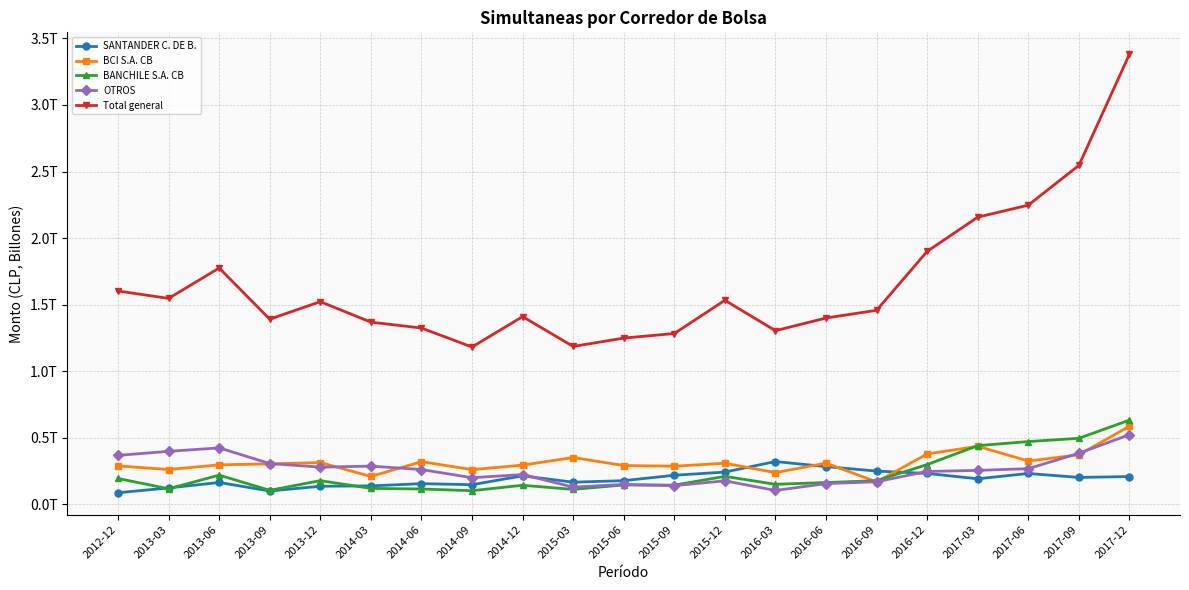

Does the chart have visible grid lines?

Yes